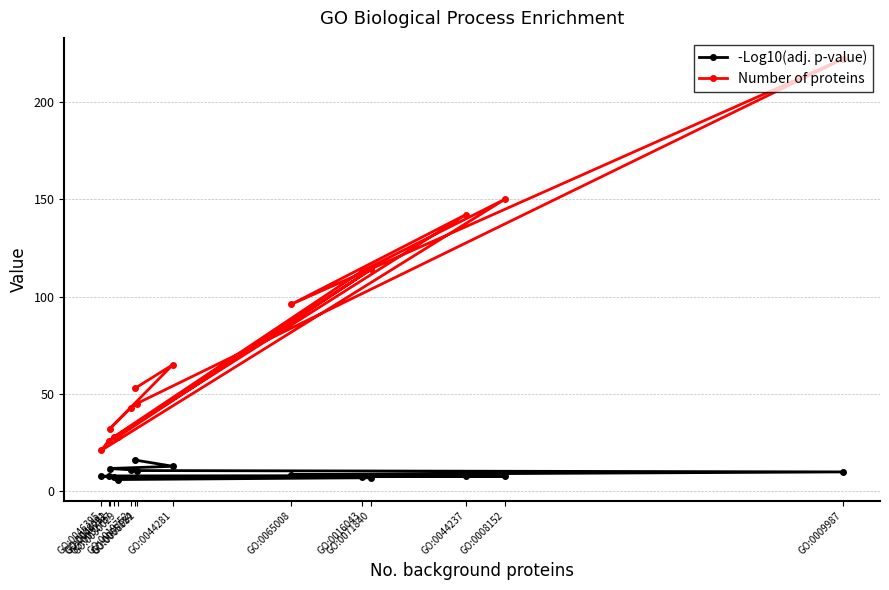

At which category is the sum across all series the highest?

GO:0009987